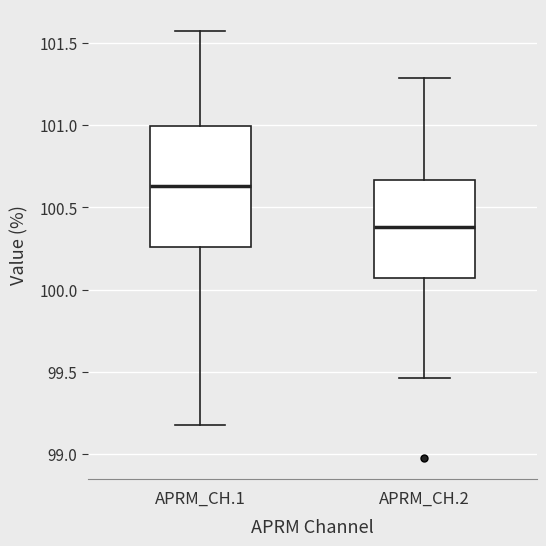

Which box has the lowest median line?

APRM_CH.2